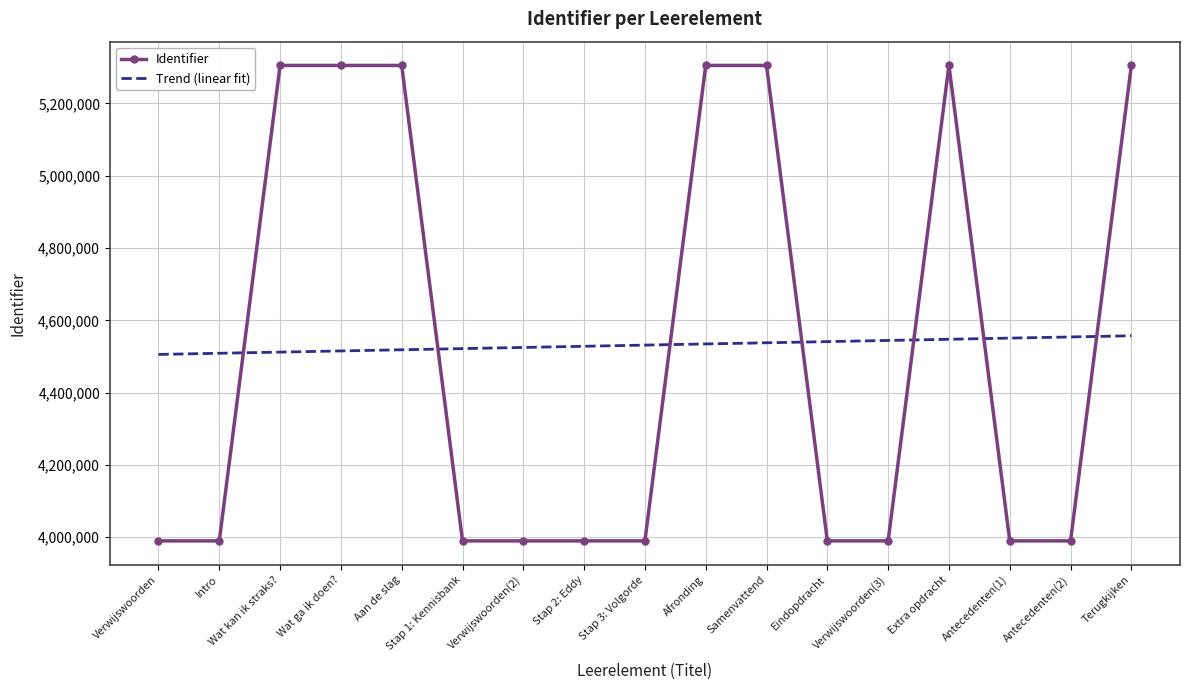

What is the smallest value displayed?

3989864.0